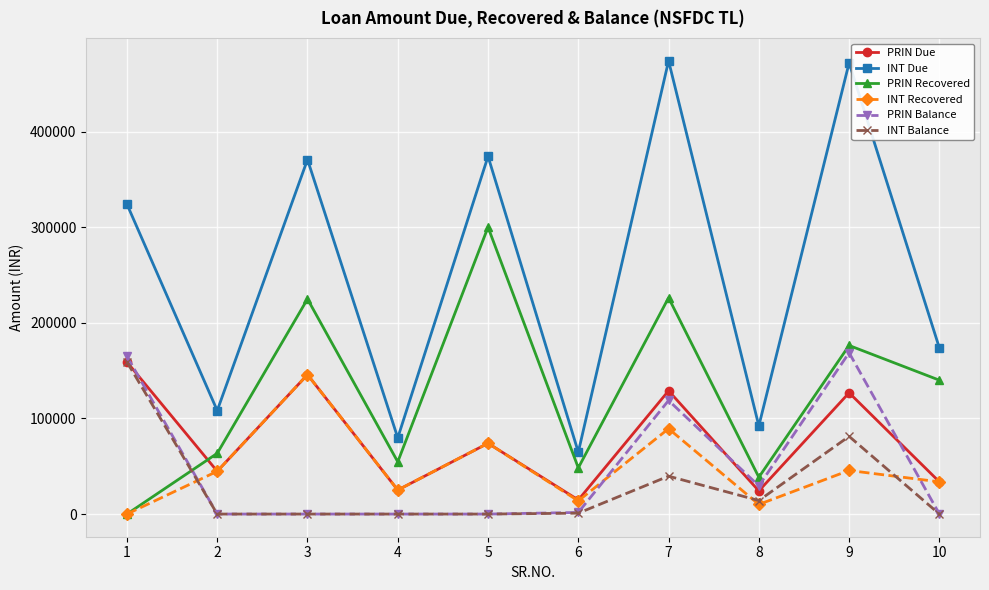

The value of INT Balance at 9 is 40372. True or false?

False